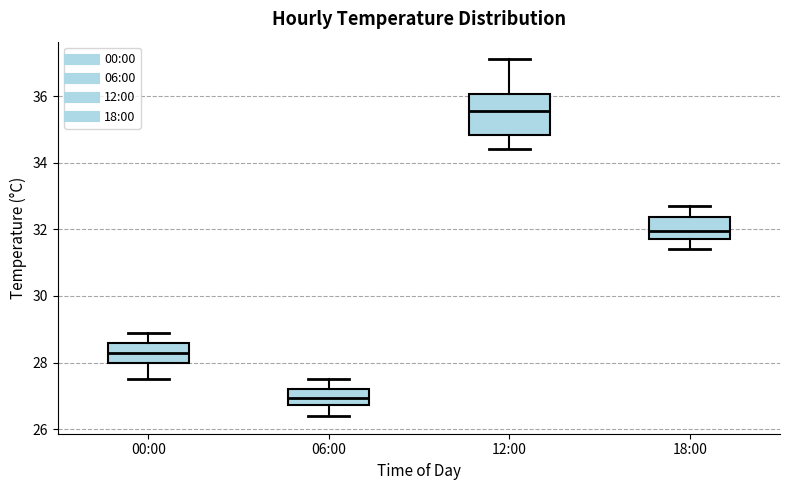

Which box is the tallest, from its lower edge to its upper edge?

12:00